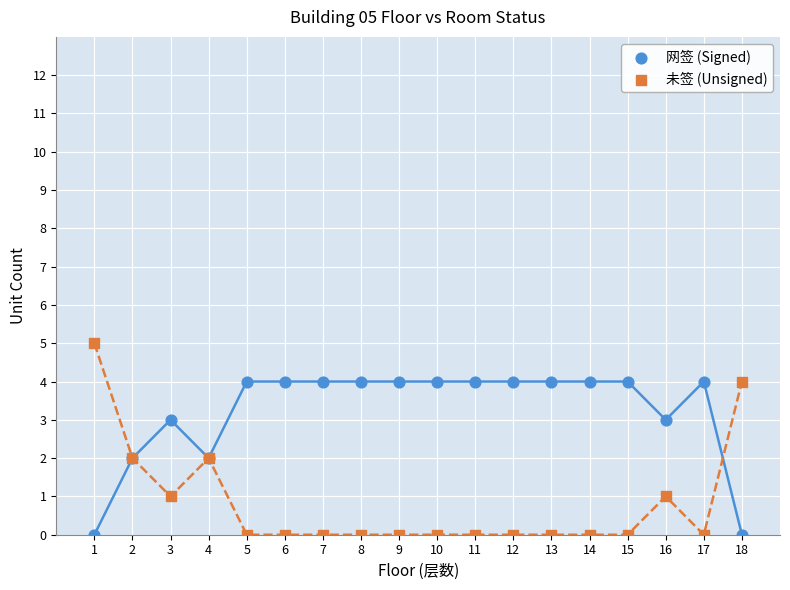

What is the X range (max minus min) for the scatter plot?

17